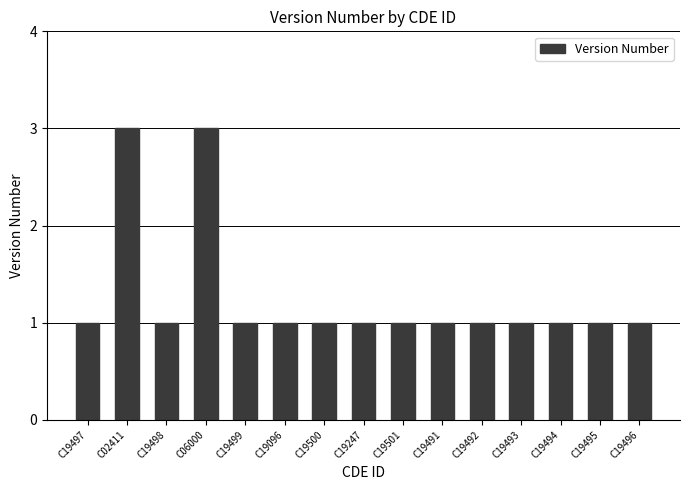

What is the greatest value displayed?

3